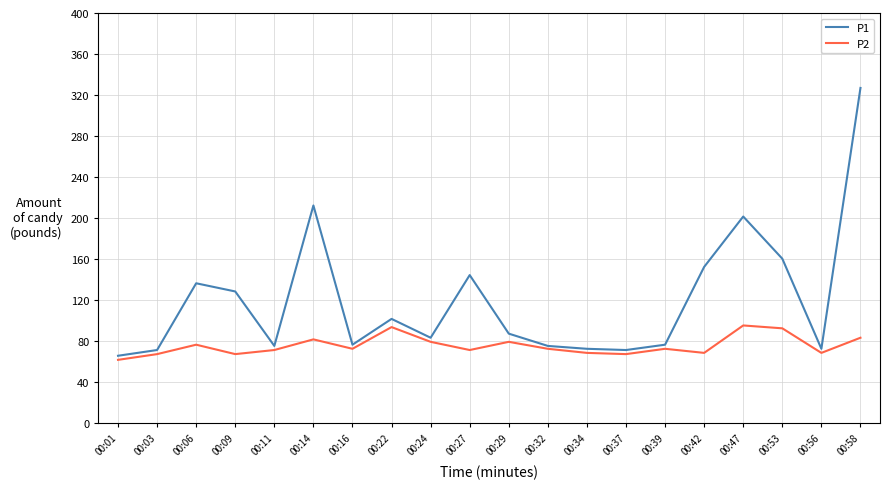

Which series has the largest total across all categories?

P1